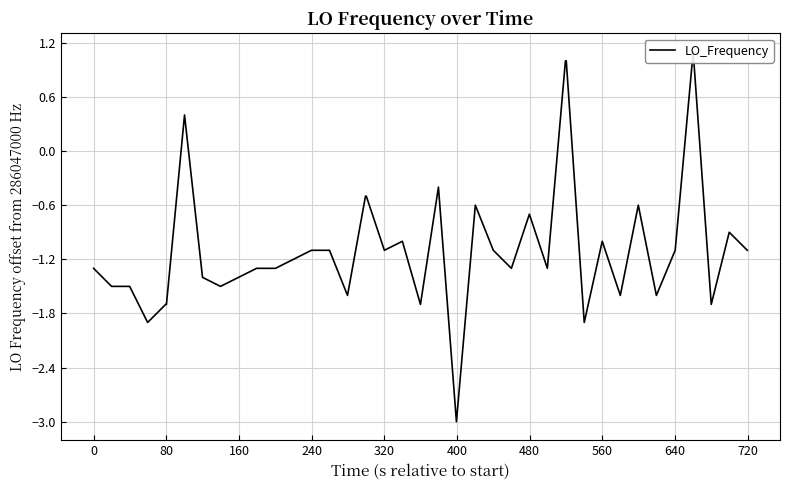

What is the difference between the maximum and minimum values?

4.1